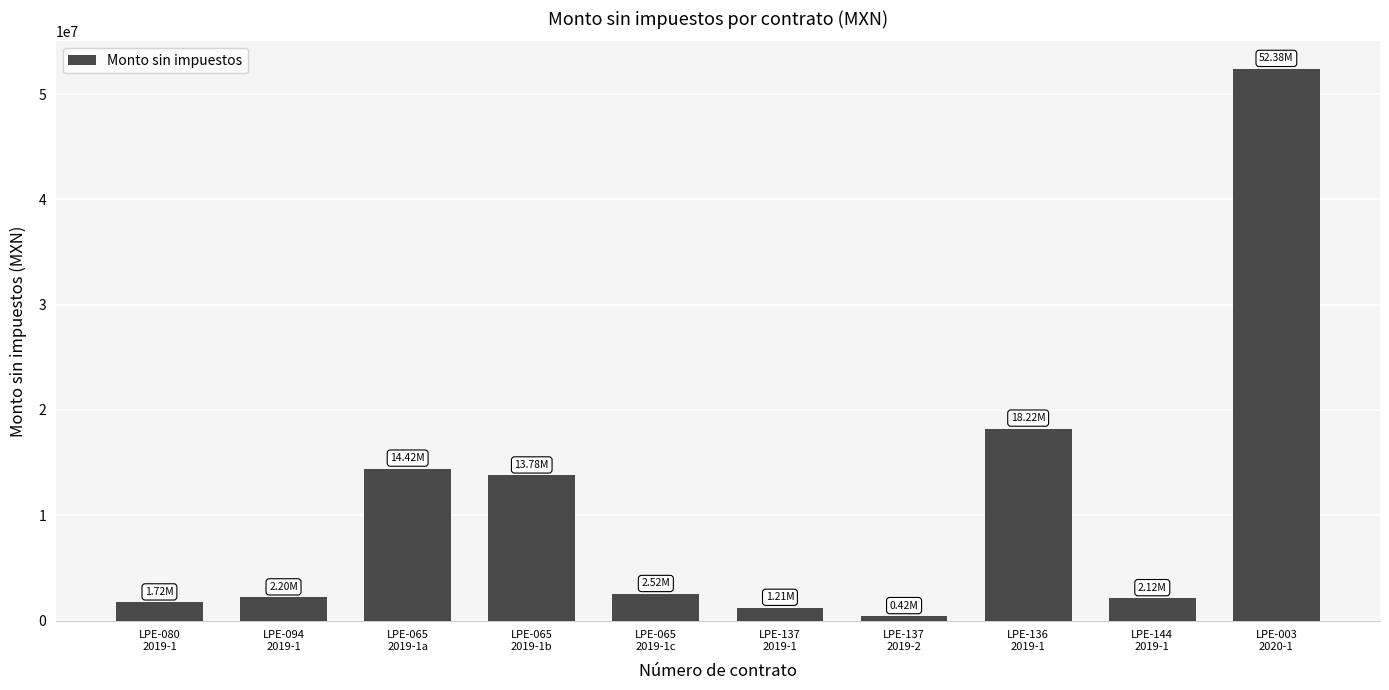

What is the difference between the second highest and minimum values?

17804080.3